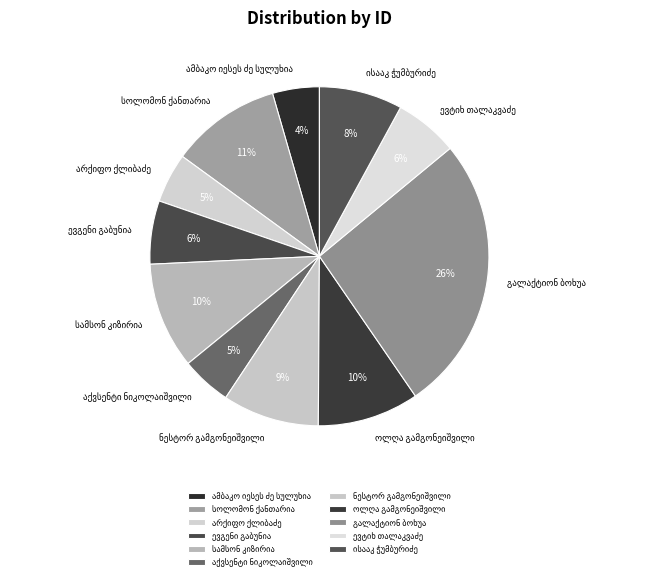

Does any single category account for the majority?

No